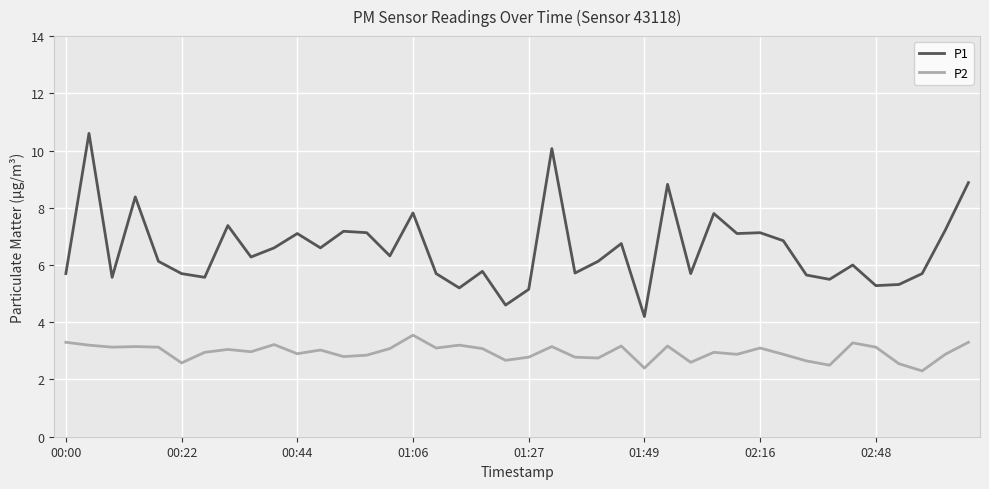

Which series has the largest range (max minus min)?

P1